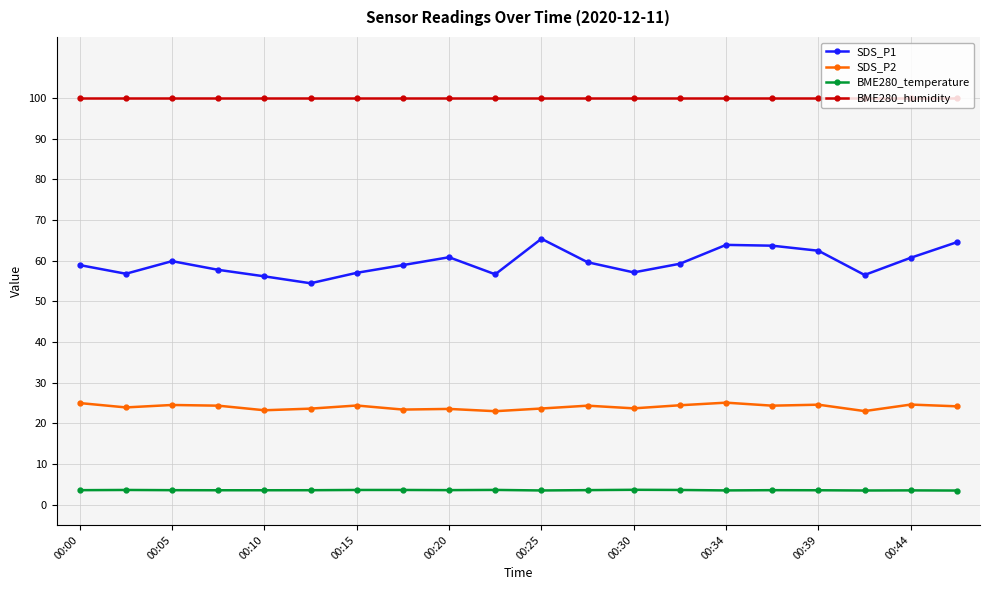

Which series has the largest range (max minus min)?

SDS_P1